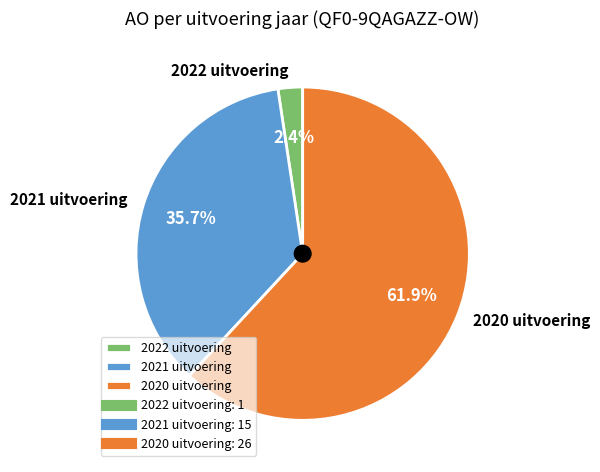

To the nearest percent, what is the average slice percentage?

33%